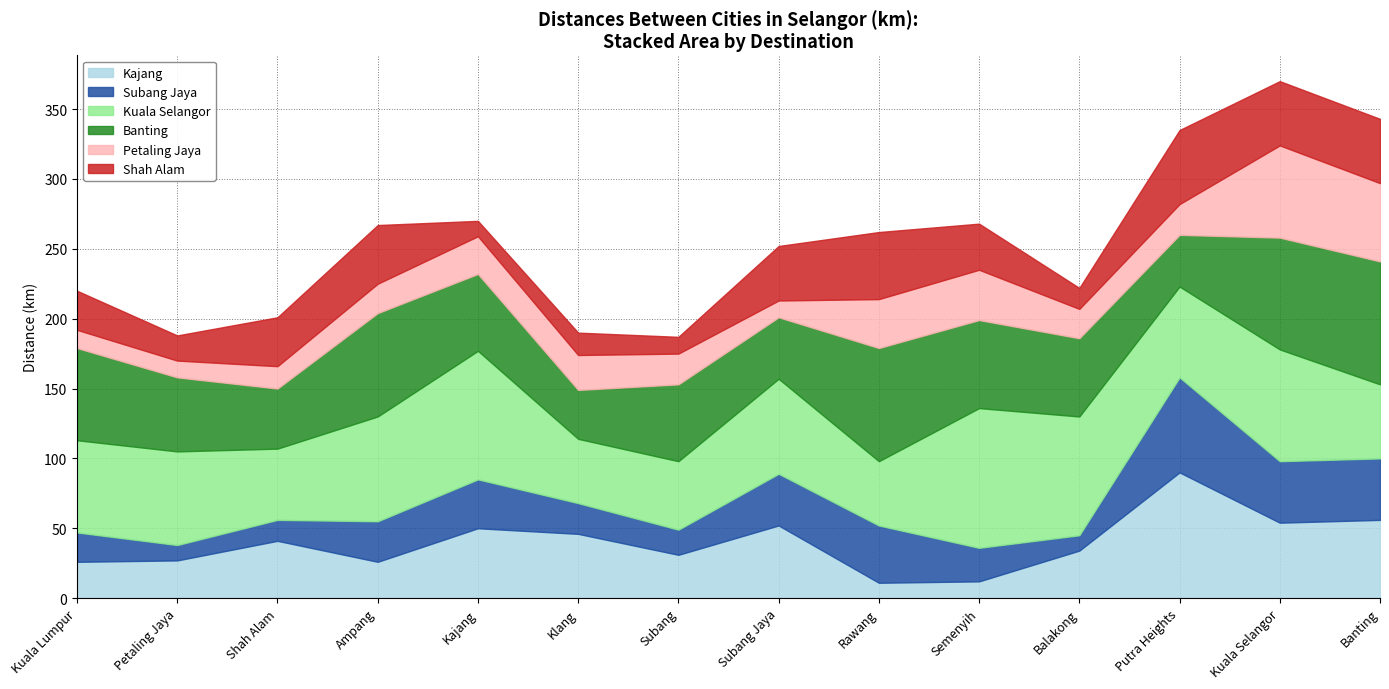

Reading right to left, extract all data points from this chart.

Kajang: Banting=56	Kuala Selangor=54	Putra Heights=90	Balakong=34	Semenyih=12	Rawang=11	Subang Jaya=52	Subang=31	Klang=46	Kajang=50	Ampang=26	Shah Alam=41	Petaling Jaya=27	Kuala Lumpur=26
Subang Jaya: Banting=44	Kuala Selangor=44	Putra Heights=68	Balakong=11	Semenyih=24	Rawang=41	Subang Jaya=37	Subang=18	Klang=22	Kajang=35	Ampang=29	Shah Alam=15	Petaling Jaya=11	Kuala Lumpur=21
Kuala Selangor: Banting=53	Kuala Selangor=80	Putra Heights=65	Balakong=85	Semenyih=100	Rawang=46	Subang Jaya=68	Subang=49	Klang=46	Kajang=92	Ampang=75	Shah Alam=51	Petaling Jaya=67	Kuala Lumpur=66
Banting: Banting=88	Kuala Selangor=80	Putra Heights=37	Balakong=56	Semenyih=63	Rawang=81	Subang Jaya=44	Subang=55	Klang=35	Kajang=55	Ampang=74	Shah Alam=43	Petaling Jaya=53	Kuala Lumpur=66
Petaling Jaya: Banting=56	Kuala Selangor=66	Putra Heights=22	Balakong=21	Semenyih=36	Rawang=35	Subang Jaya=12	Subang=22	Klang=25	Kajang=27	Ampang=21	Shah Alam=16	Petaling Jaya=12	Kuala Lumpur=13
Shah Alam: Banting=46	Kuala Selangor=46	Putra Heights=53	Balakong=15	Semenyih=33	Rawang=48	Subang Jaya=39	Subang=12	Klang=16	Kajang=11	Ampang=42	Shah Alam=35	Petaling Jaya=18	Kuala Lumpur=28